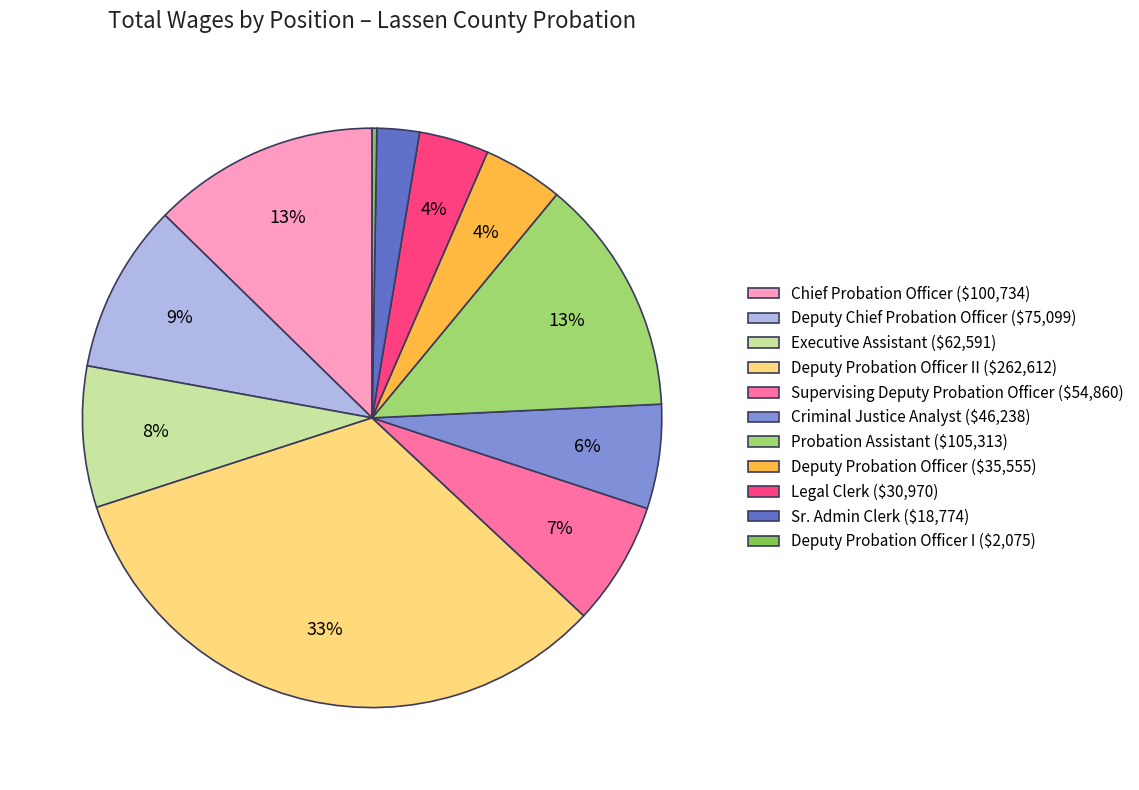

Is there any slice that represents more than half of the pie?

No